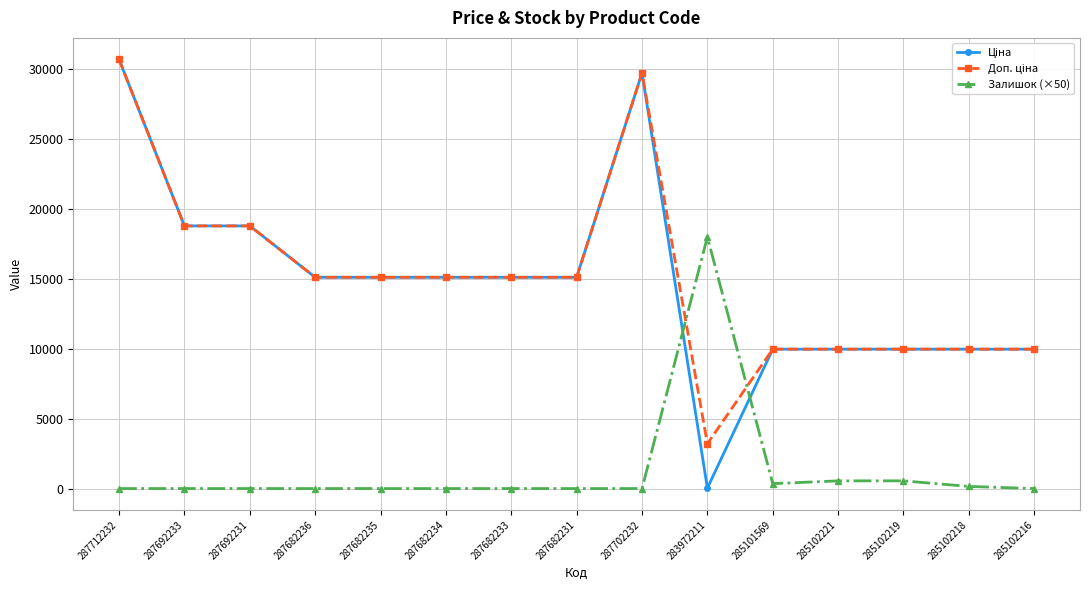

What is the spread (max minus min) of values at 285102216?

9975.0